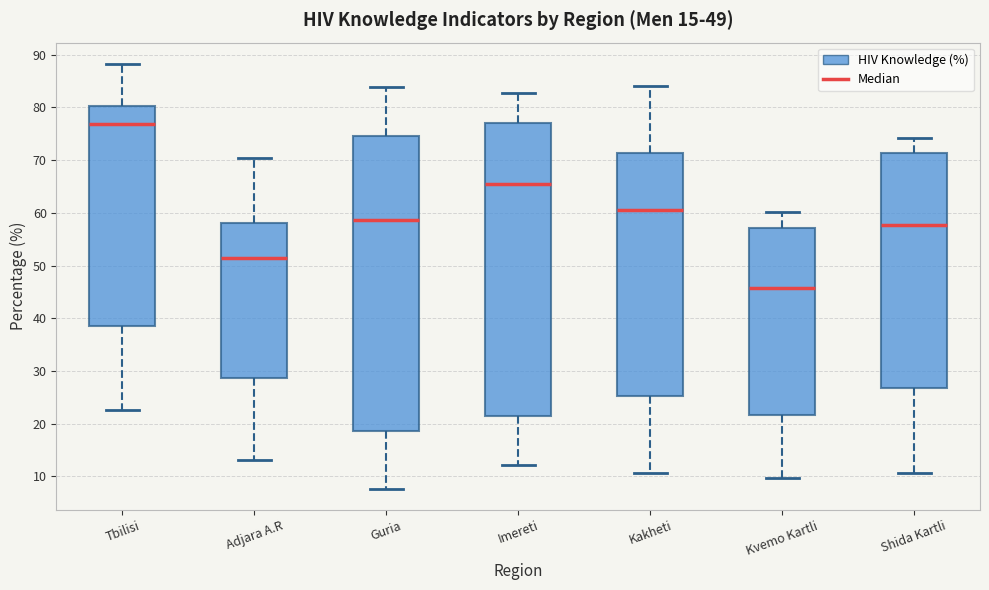

Which box's median line is the highest?

Tbilisi